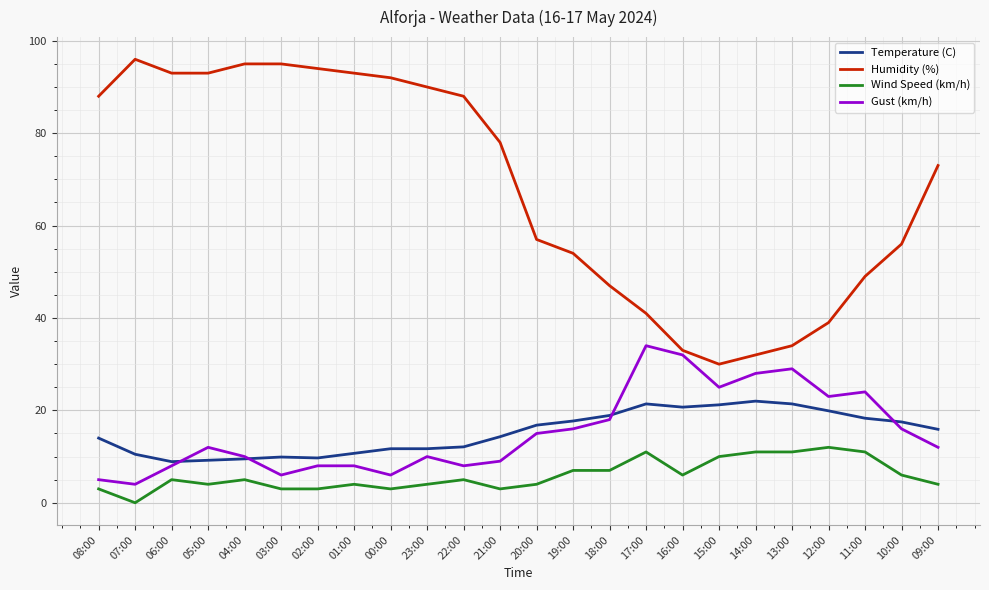

What is the total value across all series at 08:00?

110.0